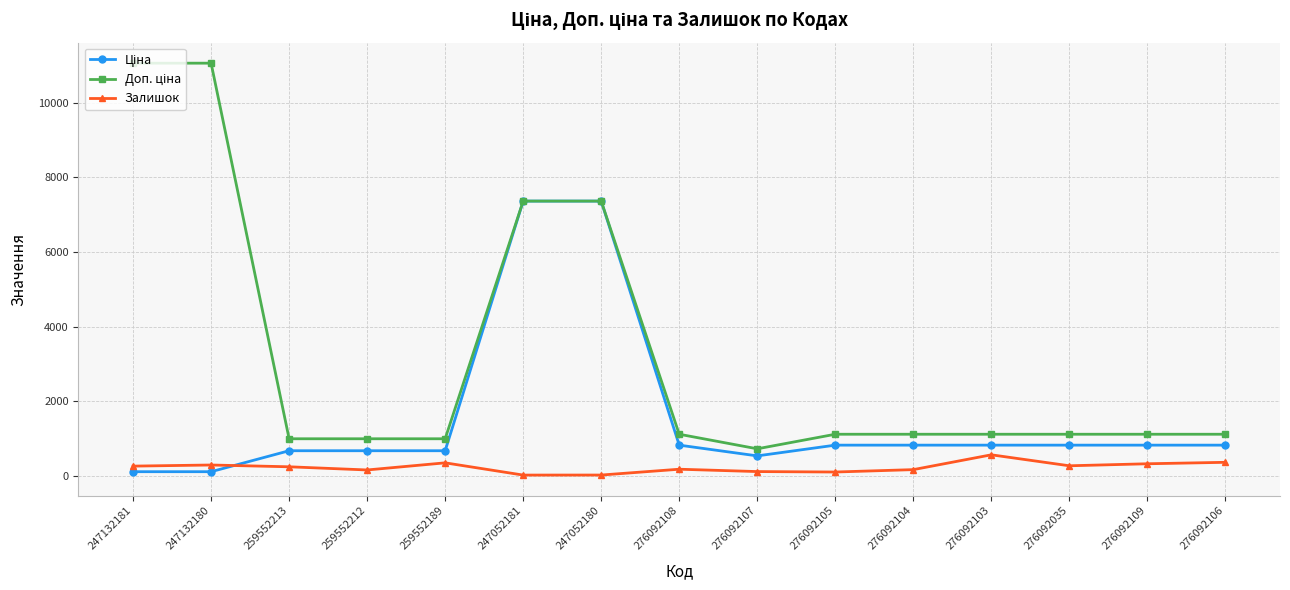

True or false: Залишок has a value of 102.0 at 276092105.

True